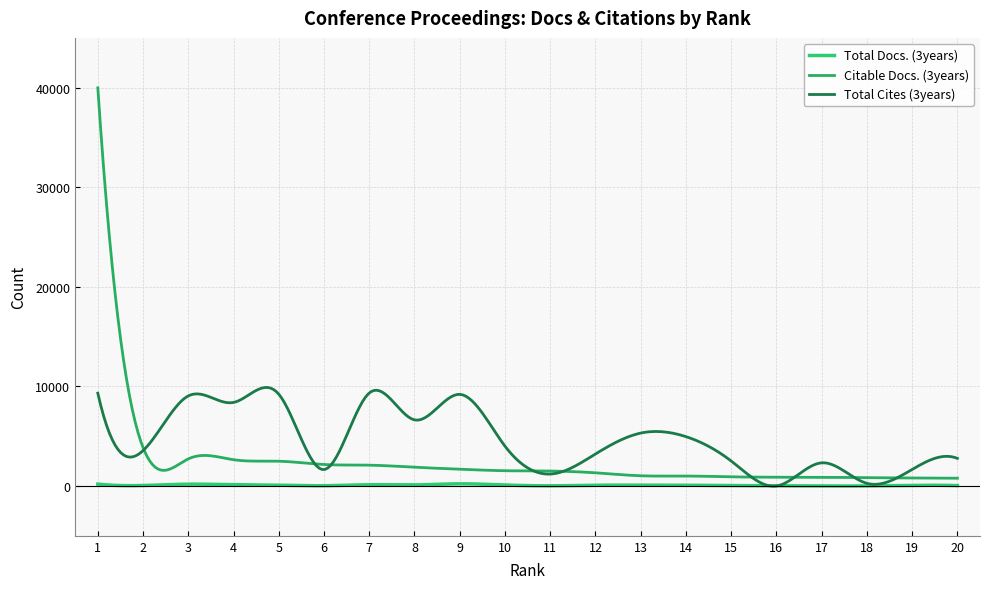

Which series has the widest spread of values?

Citable Docs. (3years)